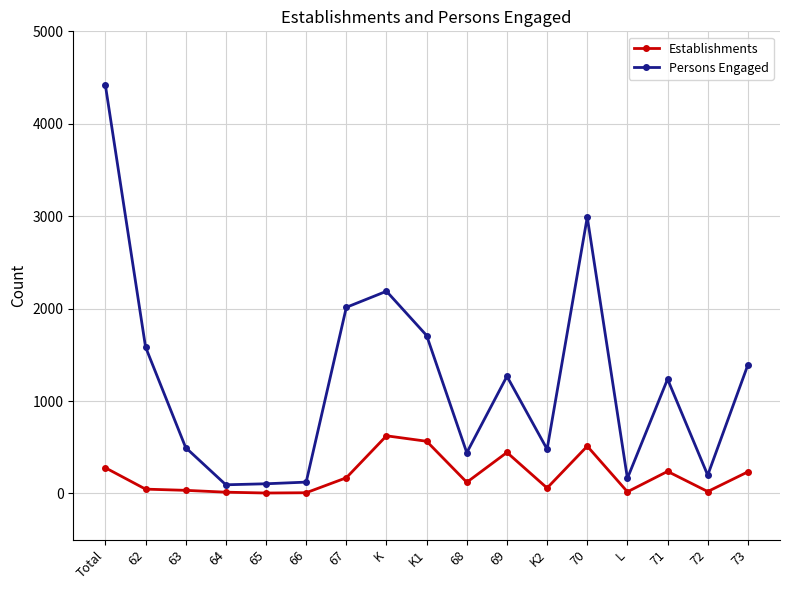

What is the label of the 1st point from the right?

73